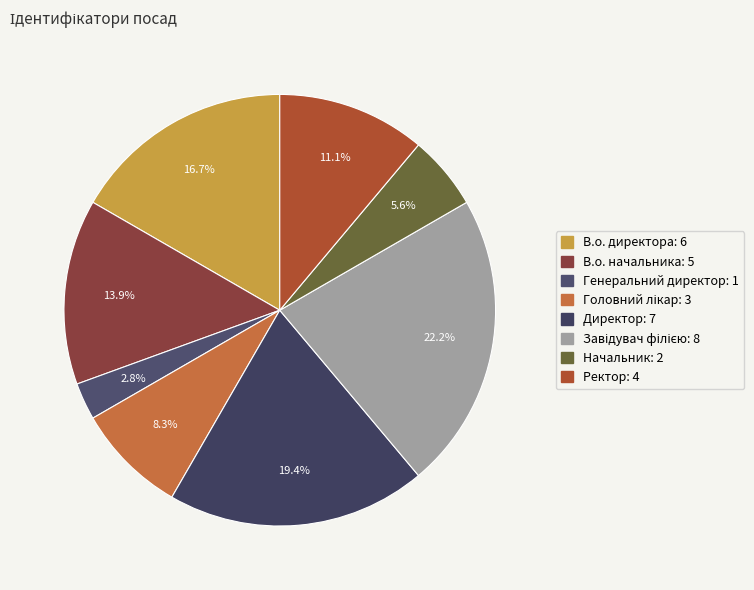

Is it true that Ректор is 19% of the pie?

False